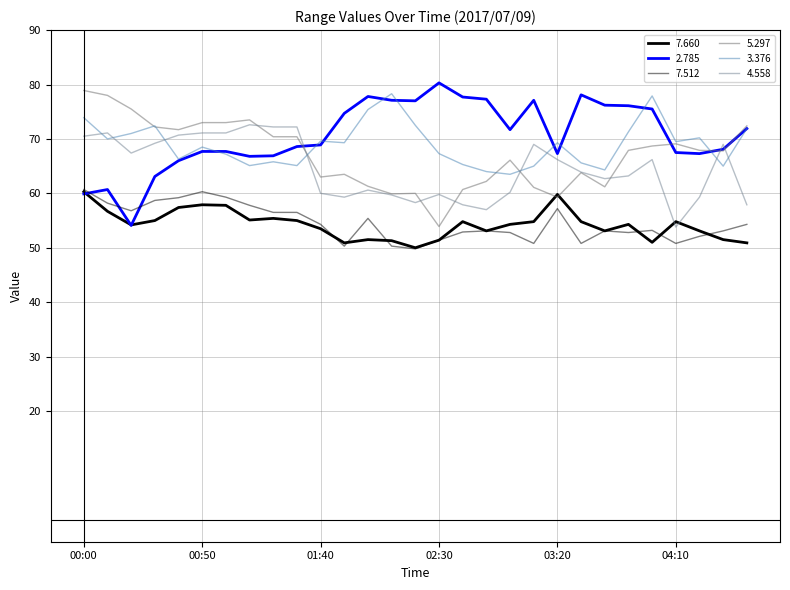

How many lines are shown in the chart?

6